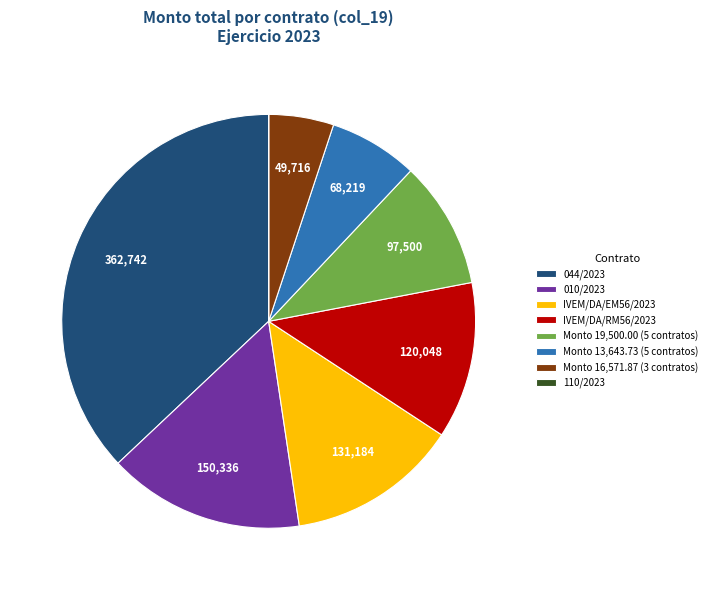

Between 044/2023 and Monto 19,500.00 (5 contratos), which is larger?

044/2023